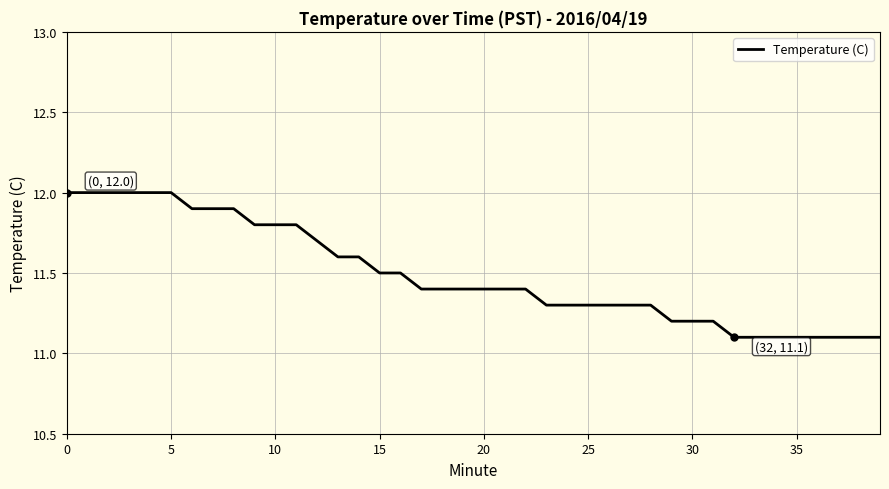

What is the difference between the maximum and minimum values?

0.9